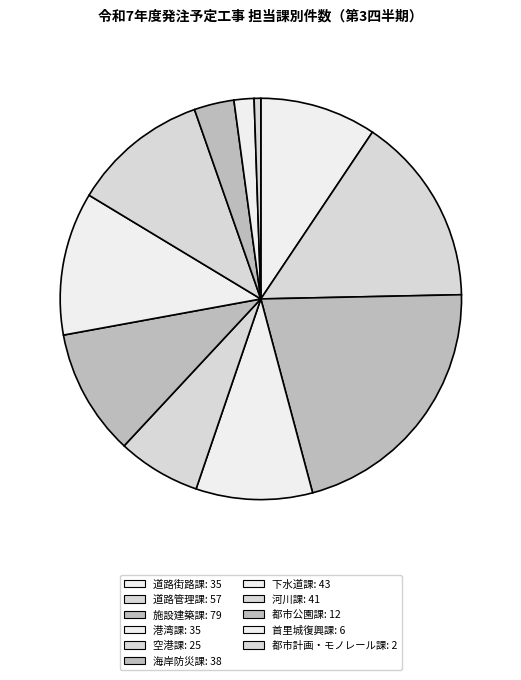

What is the smallest slice in the pie chart?

都市計画・モノレール課